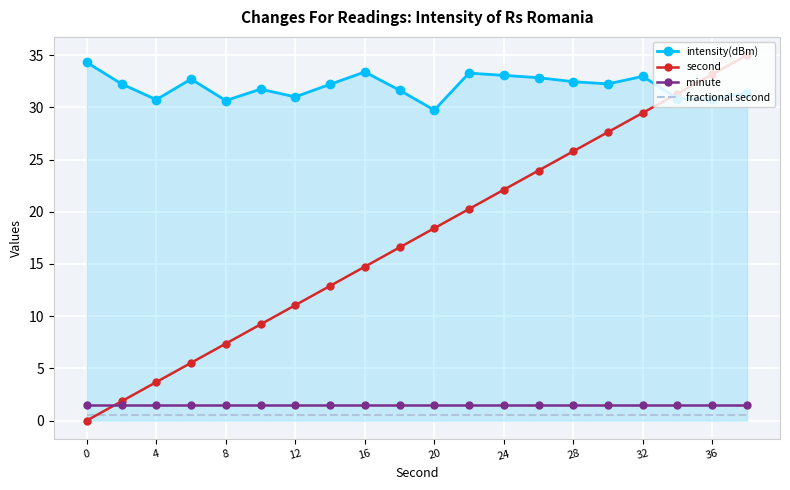

True or false: fractional second and intensity(dBm) cross at least once.

False